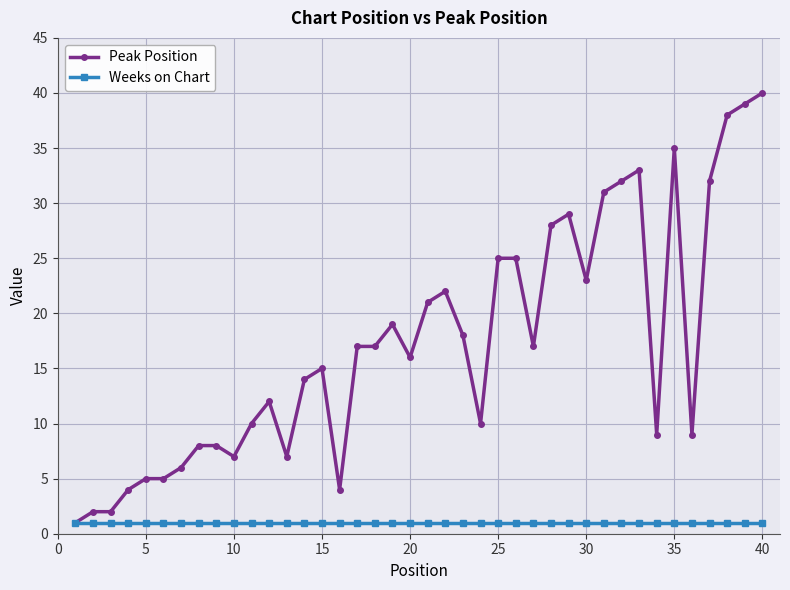

True or false: Peak Position has more than 1 interior local peaks.

True